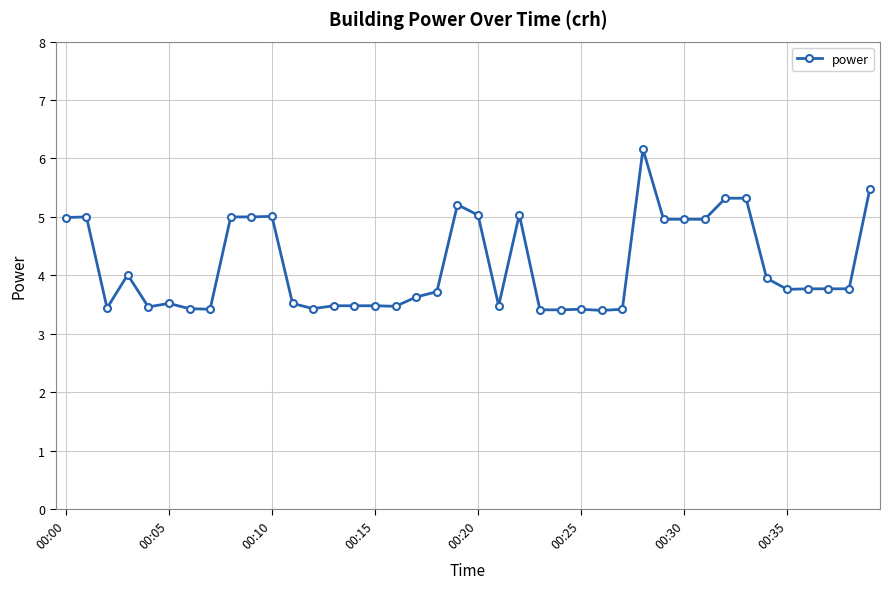

What is the minimum value shown in the chart?

3.4